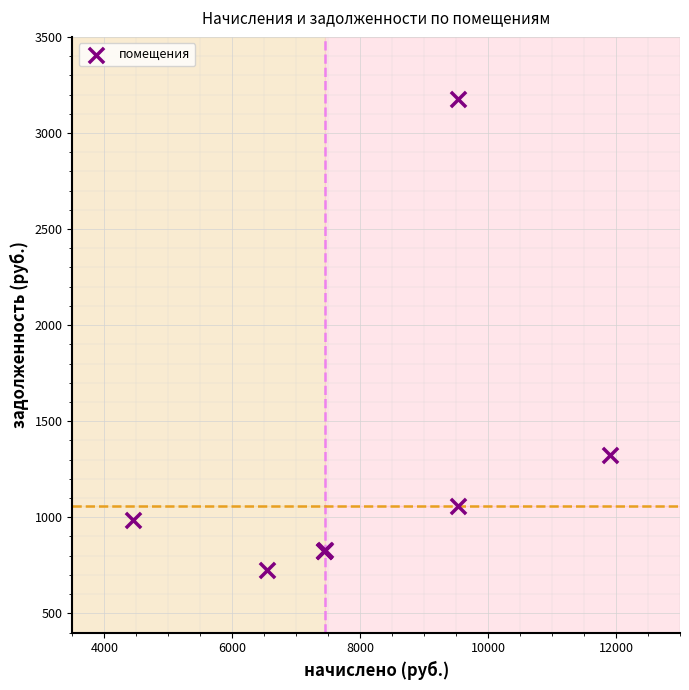

What Y value in the scatter plot is closest to 1950?

1323.6